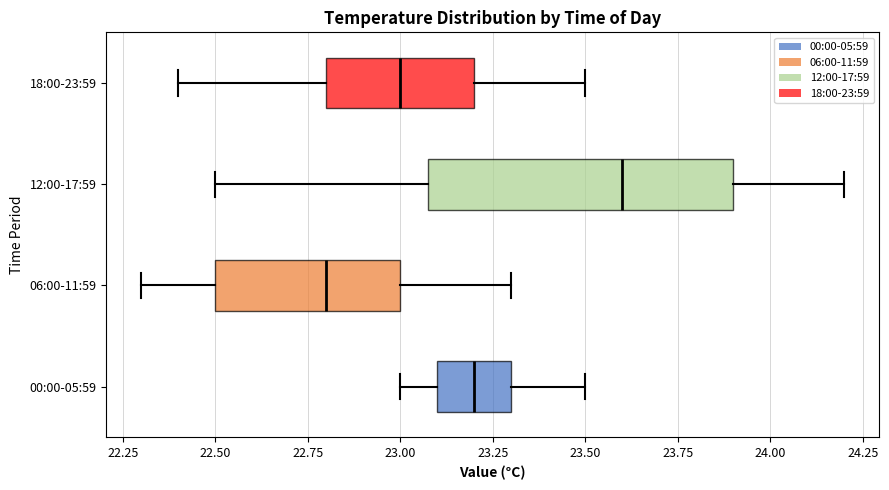

Reading bottom to top, transcribe this box plot: for each box, give where its median line is, the range the box spans, and where its two whiskers end, as read against the x-axis. The values are not printed on the chart, so give them approximately, as read against the axis.

00:00-05:59: median 23.2, box 23.1 to 23.3, whiskers 23.0 to 23.5
06:00-11:59: median 22.8, box 22.5 to 23.0, whiskers 22.3 to 23.3
12:00-17:59: median 23.6, box 23.1 to 23.9, whiskers 22.5 to 24.2
18:00-23:59: median 23.0, box 22.8 to 23.2, whiskers 22.4 to 23.5